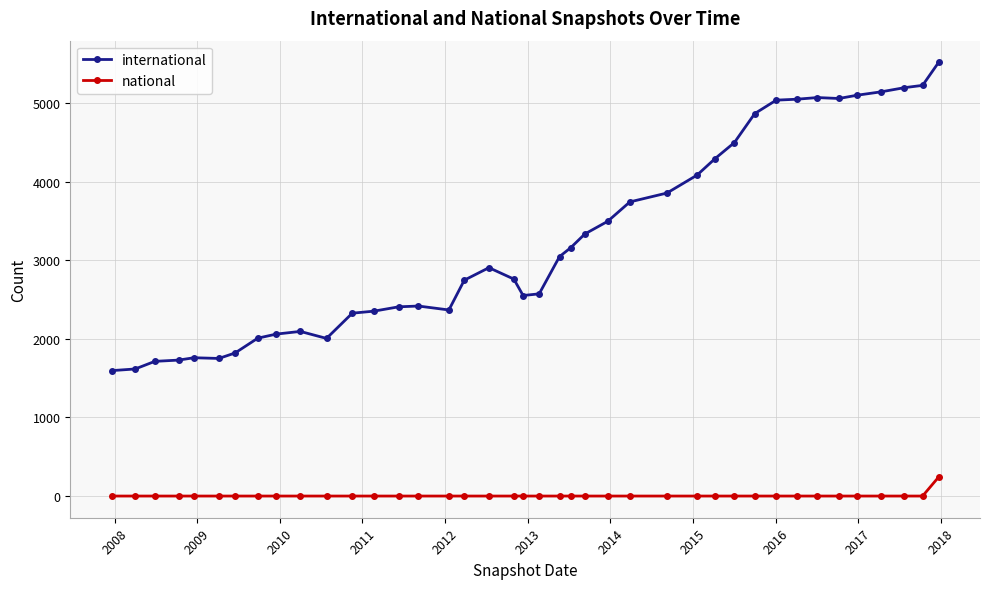

Which series has the largest range (max minus min)?

international